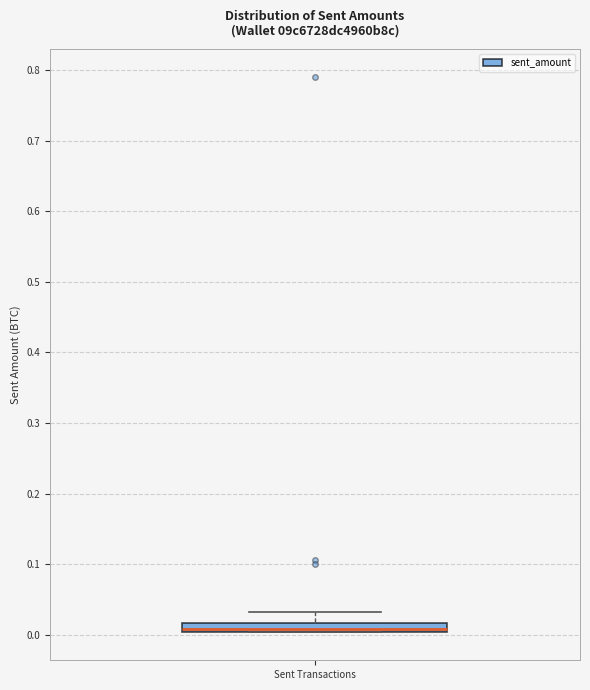

Where is the upper edge of the box for Sent Transactions on the y-axis? The values are not printed on the chart, so give them approximately, as read against the axis.

0.02